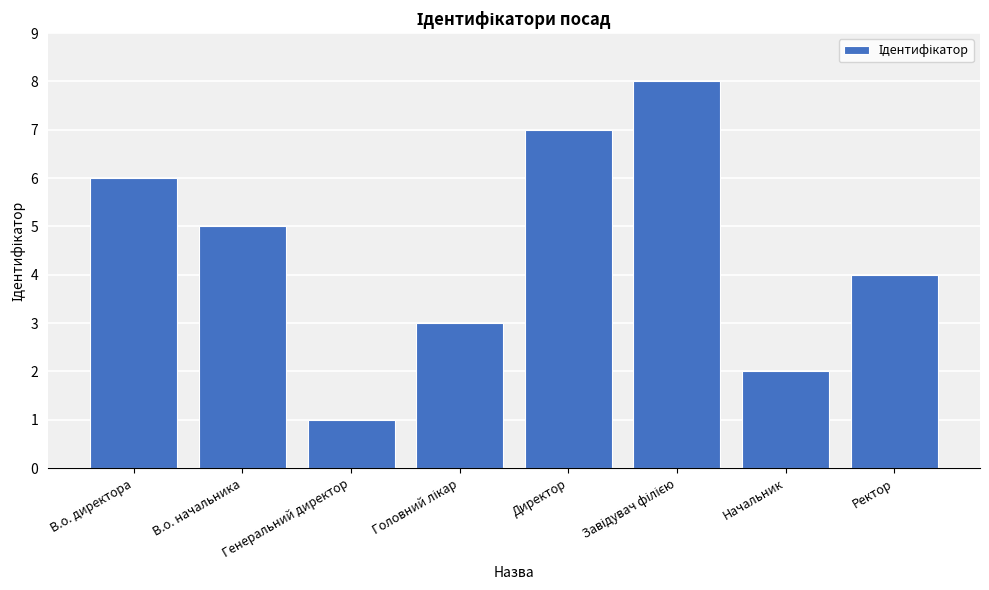

What is the change in value from Генеральний директор to Ректор?

+3